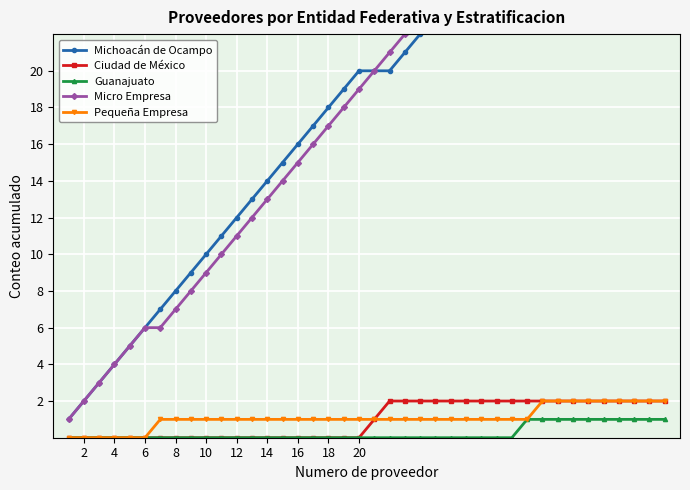

True or false: Pequeña Empresa has more than 2 interior local peaks.

False